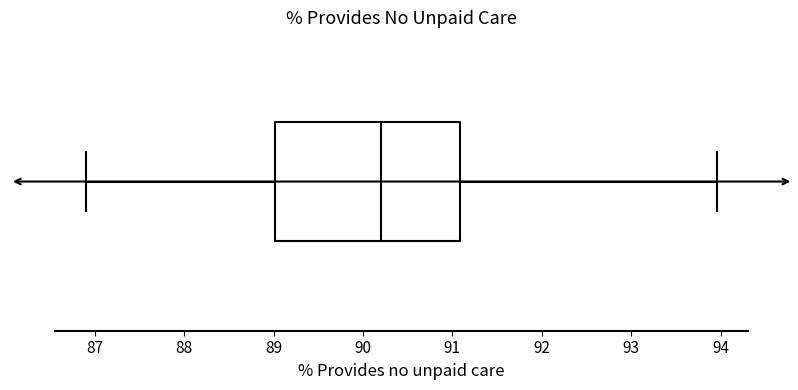

Read this box plot against the x-axis: the position of the median line, the range covered by the box, and the ends of both whiskers. The values are not printed on the chart, so give them approximately, as read against the axis.

median 90.2, box 89.0 to 91.1, whiskers 86.9 to 94.0